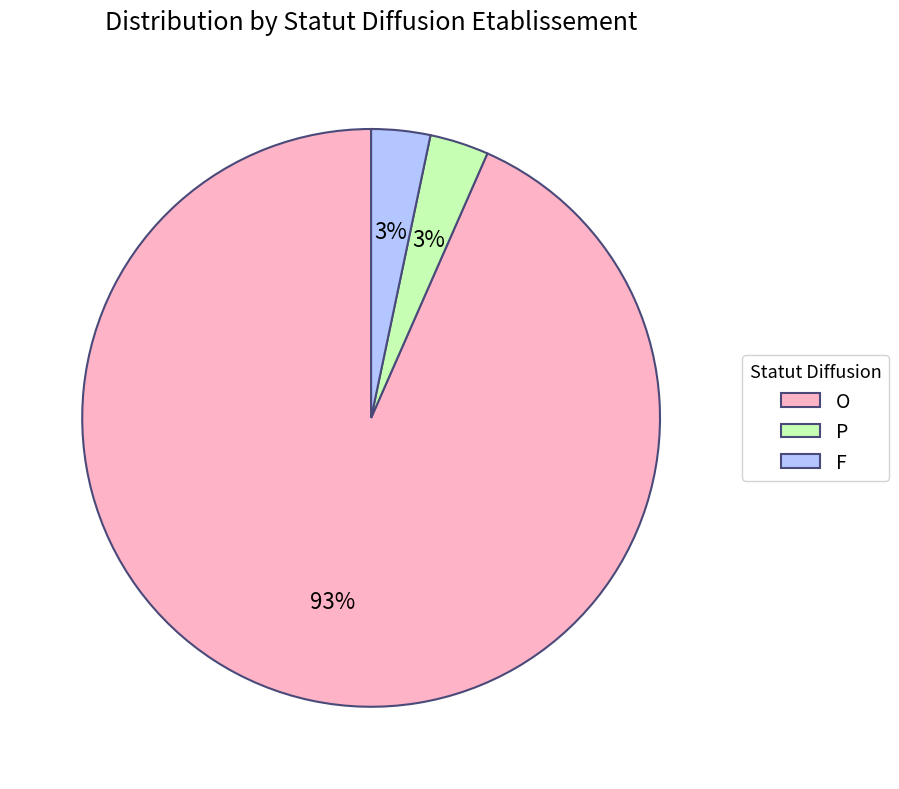

Count the number of slices in the pie.

3